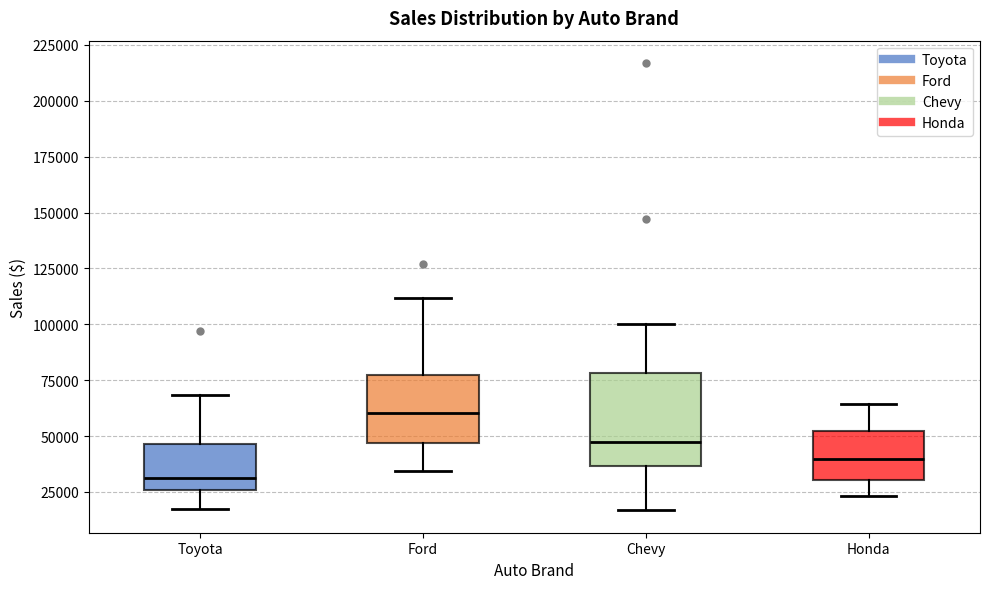

Reading left to right, read every box against the y-axis: the position of its median line, the range the box covers, and the ends of its whiskers. The values are not printed on the chart, so give them approximately, as read against the axis.

Toyota: median 30000, box 25000 to 45000, whiskers 20000 to 70000
Ford: median 60000, box 45000 to 75000, whiskers 35000 to 110000
Chevy: median 45000, box 35000 to 80000, whiskers 15000 to 100000
Honda: median 40000, box 30000 to 50000, whiskers 25000 to 65000